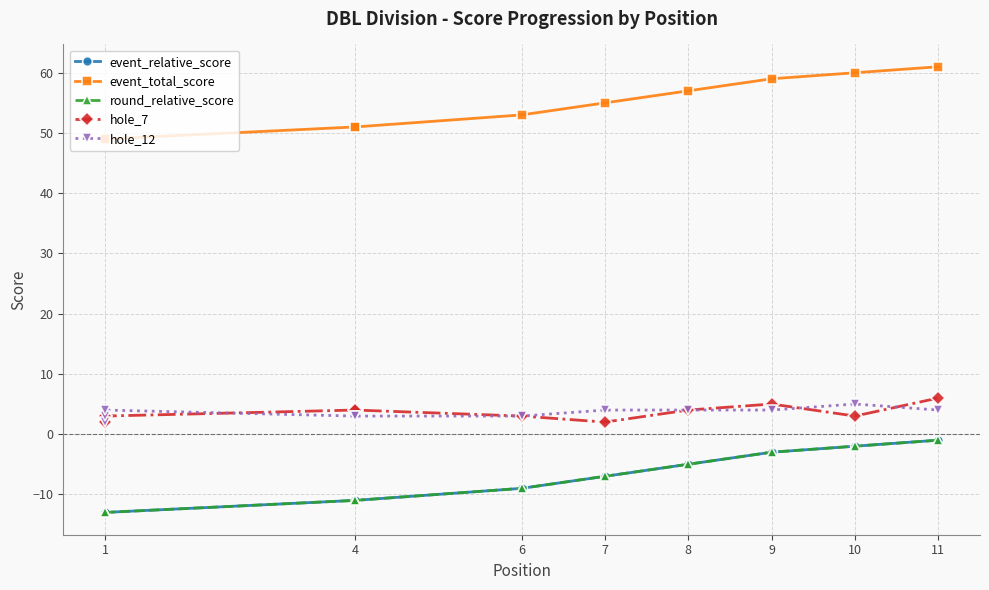

What is the smallest value displayed?

-13